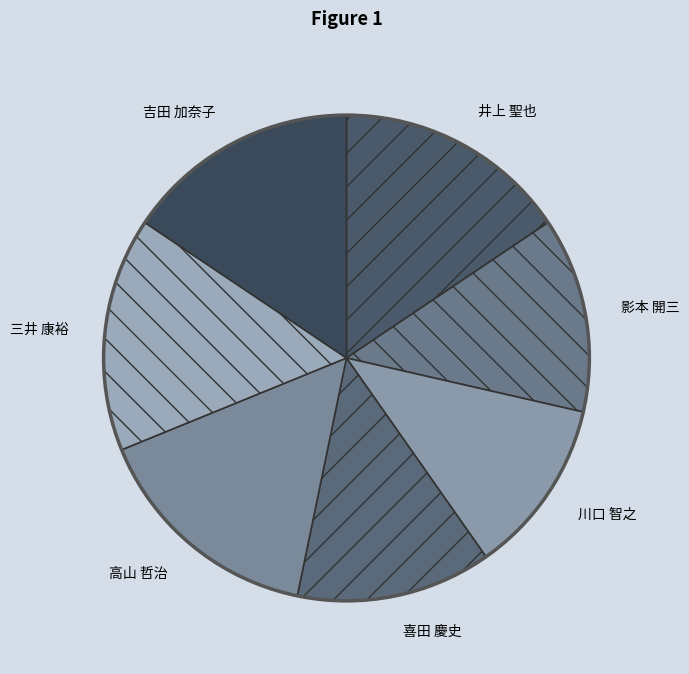

Is 高山 哲治 the majority of the pie?

No